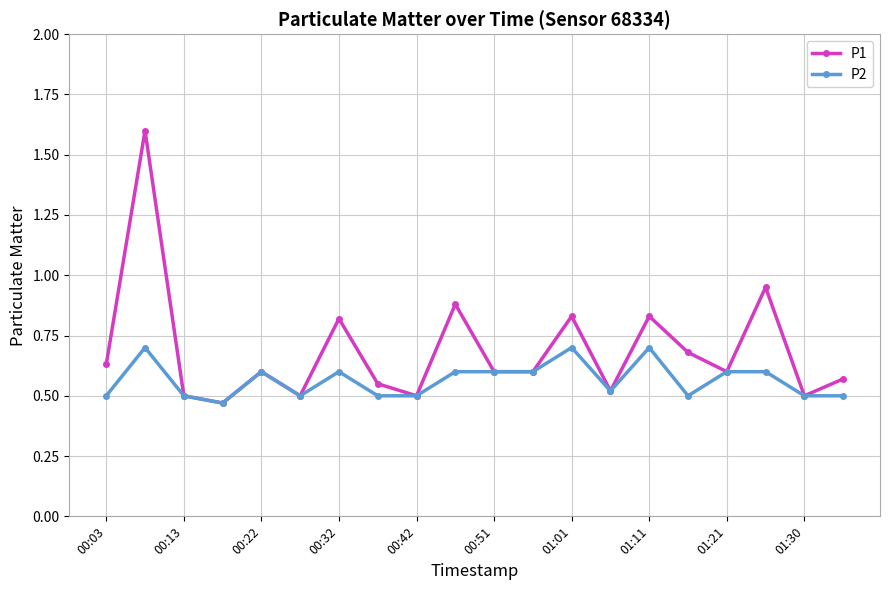

Which series has the largest range (max minus min)?

P1